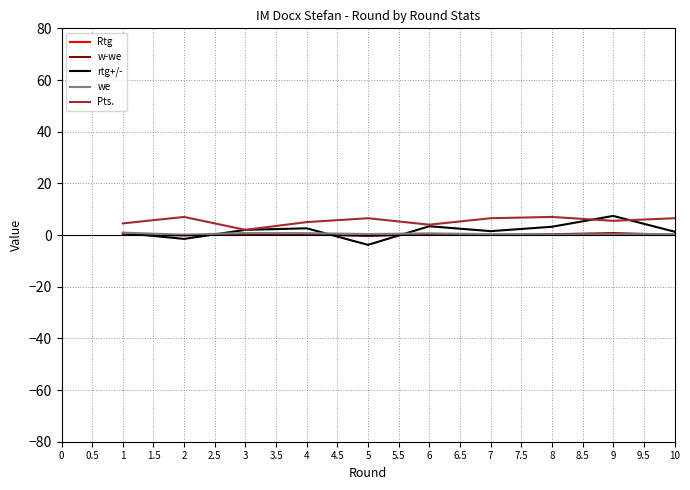

True or false: rtg+/- has a value of 1.5 at 7.

True